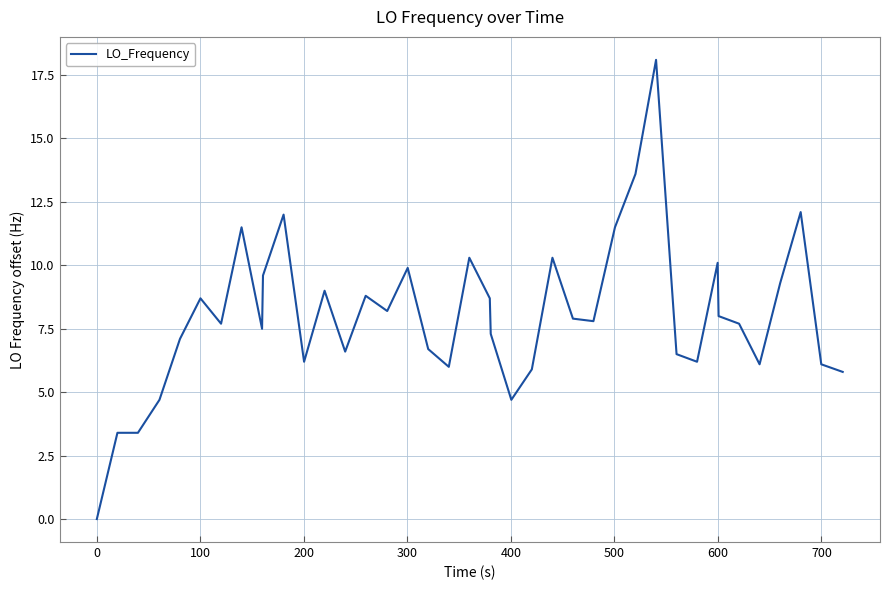

What is the difference between the maximum and minimum values?

18.1